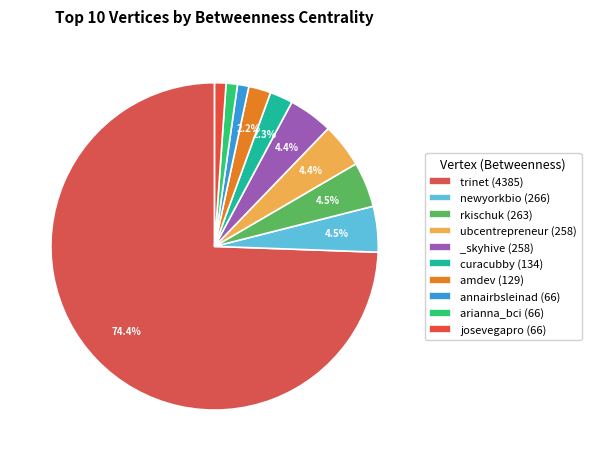

How many slices are in this pie chart?

10